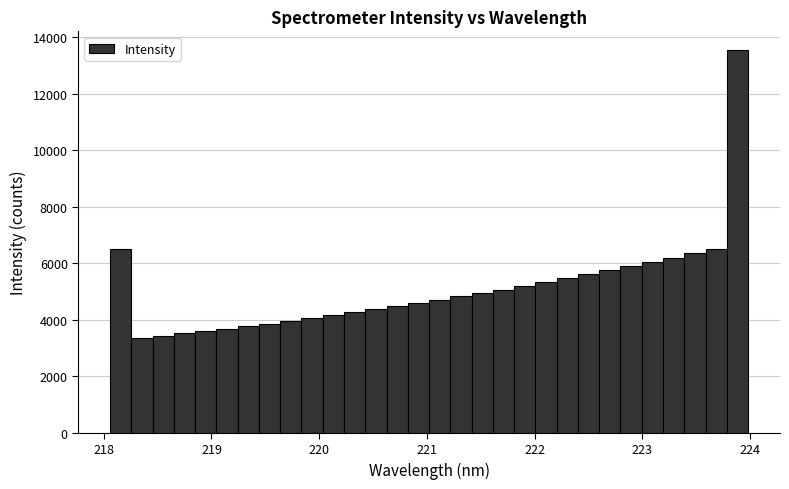

Around what value on the x-axis is the tallest bar? Give the approximate position of its centre, as read against the axis.

223.9